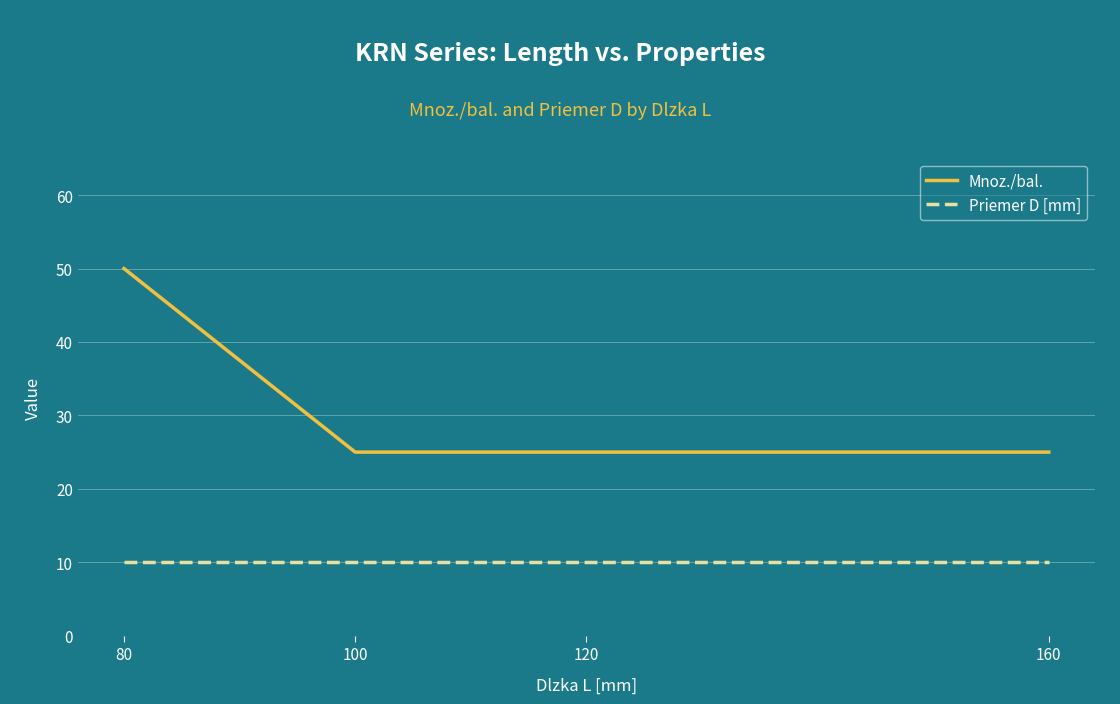

The value of Priemer D [mm] at 160 is 10. True or false?

True